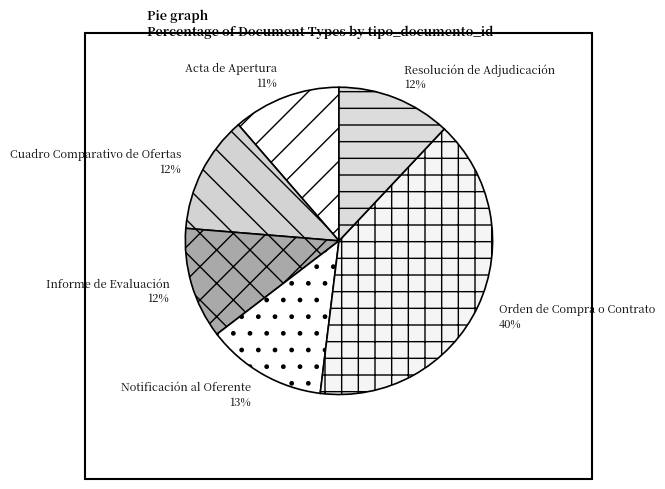

To the nearest percent, what portion does Resolución de Adjudicación represent?

12%